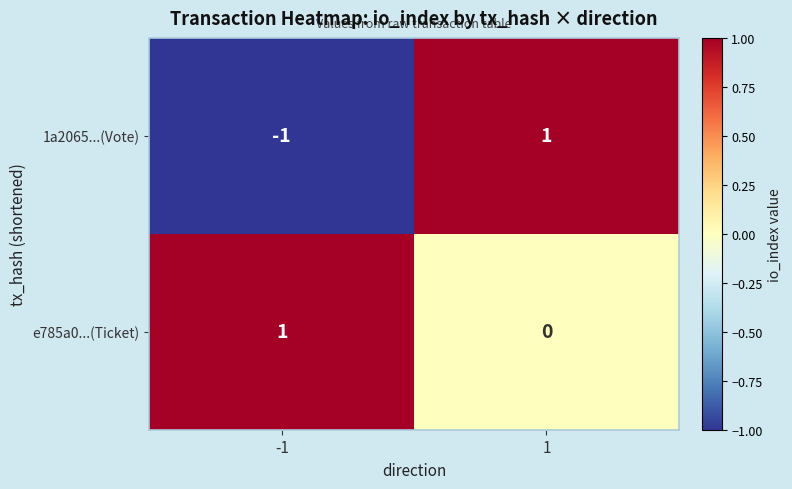

The e785a0...(Ticket) series shows 2 at -1. True or false?

False